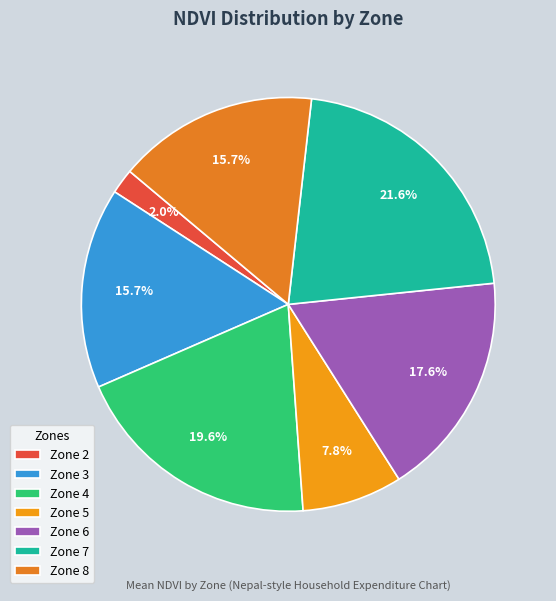

To the nearest percent, what is the difference between the largest and smallest slice percentages?

20%